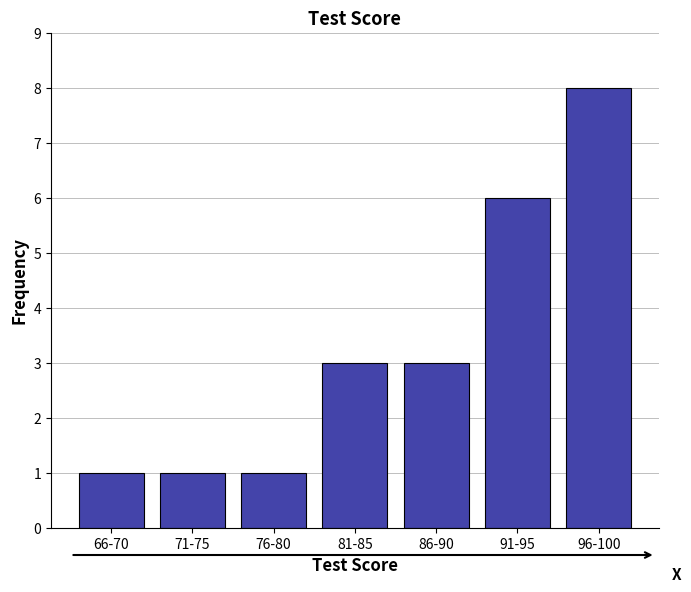

Reading left to right, what are all the values shown in this chart?

66-70=1	71-75=1	76-80=1	81-85=3	86-90=3	91-95=6	96-100=8